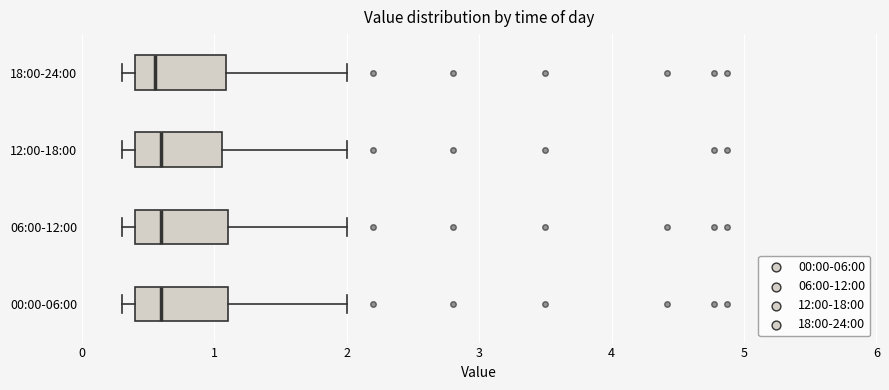

Where does the right whisker of the box for 18:00-24:00 end on the x-axis? The values are not printed on the chart, so give them approximately, as read against the axis.

2.0